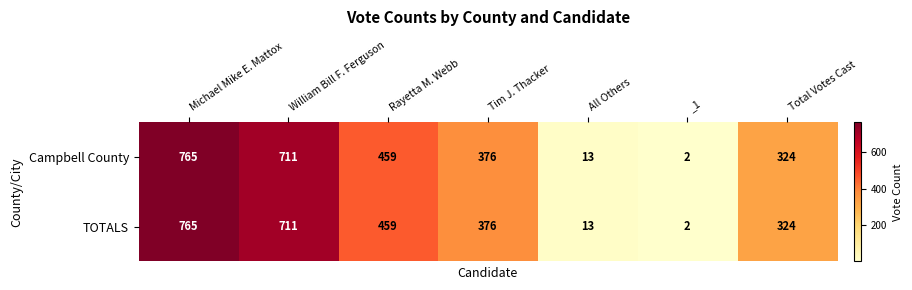

How many distinct data groups are displayed?

2